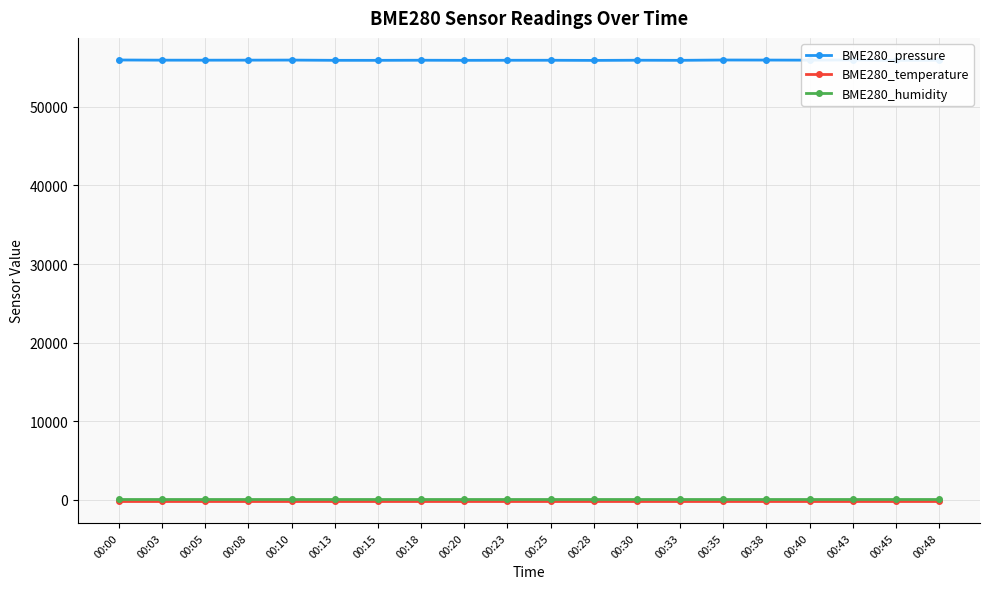

Reading left to right, list all the values displayed in this chart.

BME280_pressure: 55962.3	55940.2	55937.6	55942.9	55950.6	55920.4	55918.8	55931.6	55919.2	55927.1	55928.5	55910.7	55932.3	55918.9	55960.2	55952.7	55941.3	55969.0	55919.2	55928.3
BME280_temperature: -145.7	-145.7	-145.7	-145.7	-145.7	-145.7	-145.7	-145.7	-145.7	-145.7	-145.7	-145.7	-145.7	-145.7	-145.7	-145.7	-145.7	-145.7	-145.7	-145.7
BME280_humidity: 100.0	100.0	100.0	100.0	100.0	100.0	100.0	100.0	100.0	100.0	100.0	100.0	100.0	100.0	100.0	100.0	100.0	100.0	100.0	100.0